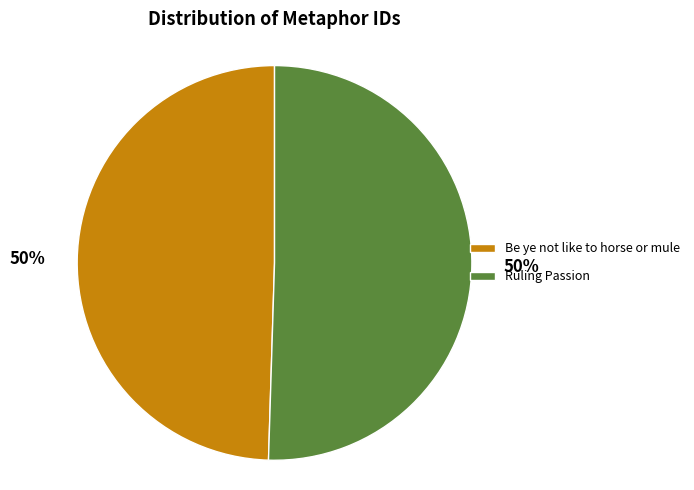

What percentage is the Be ye not like to horse or mule slice, to the nearest percent?

50%